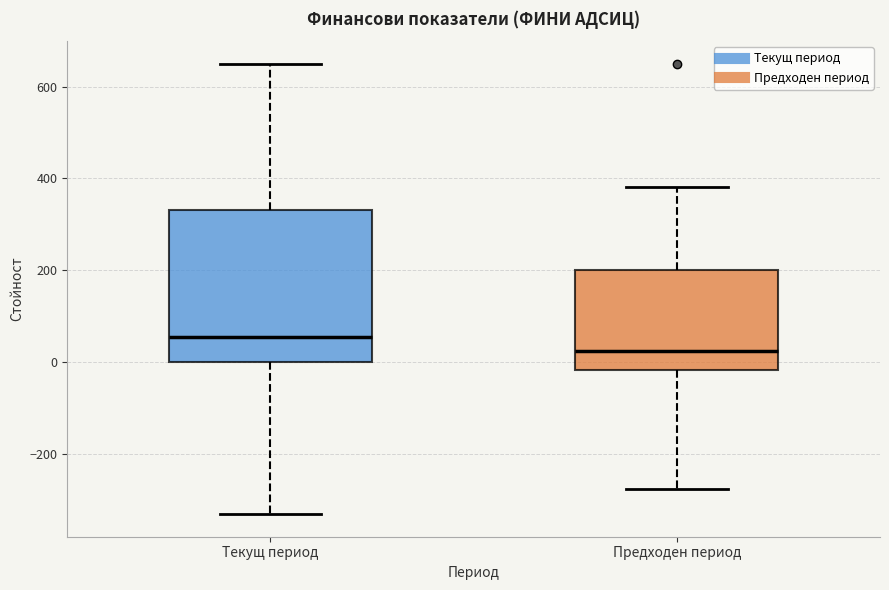

Reading left to right, read every box against the y-axis: the position of its median line, the range the box covers, and the ends of its whiskers. The values are not printed on the chart, so give them approximately, as read against the axis.

Текущ период: median 60, box 0 to 340, whiskers -340 to 660
Предходен период: median 20, box -20 to 200, whiskers -280 to 380